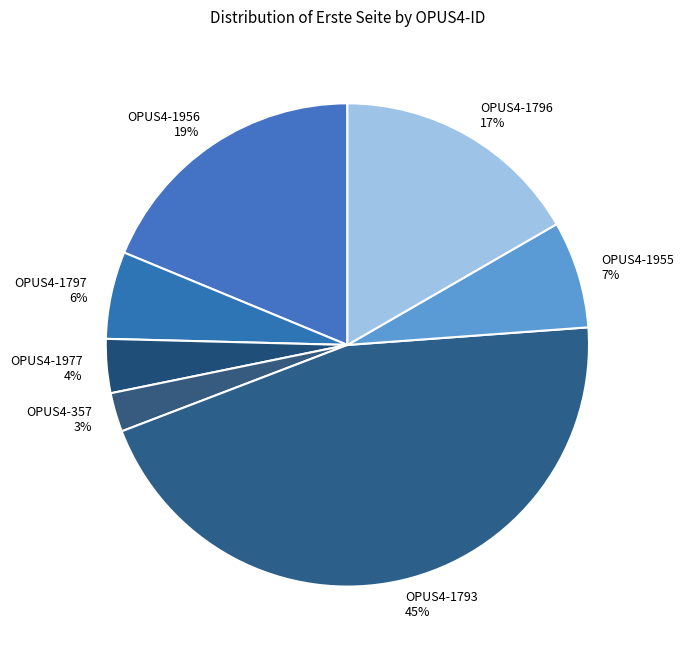

What percentage is the OPUS4-1797 slice, to the nearest percent?

6%